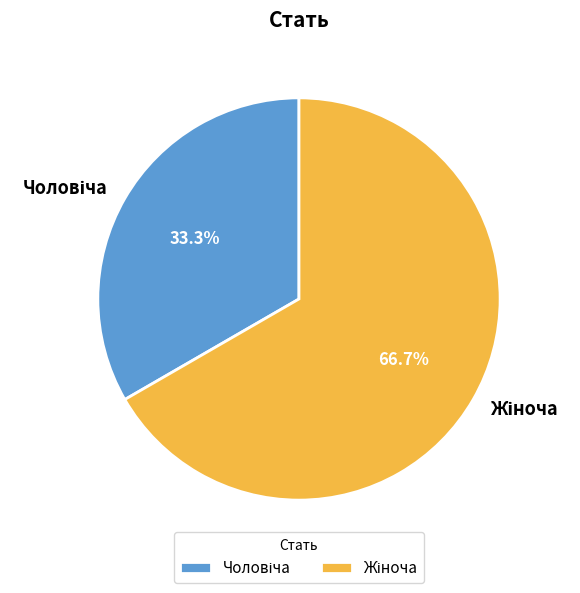

Is there a majority slice in this chart?

Yes